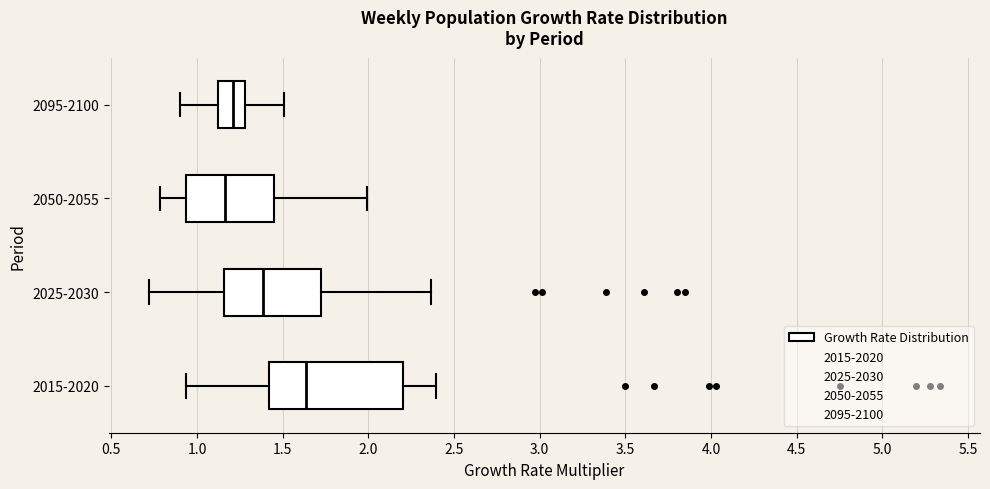

Comparing the boxes themselves (not the whiskers), which one is the widest?

2015-2020